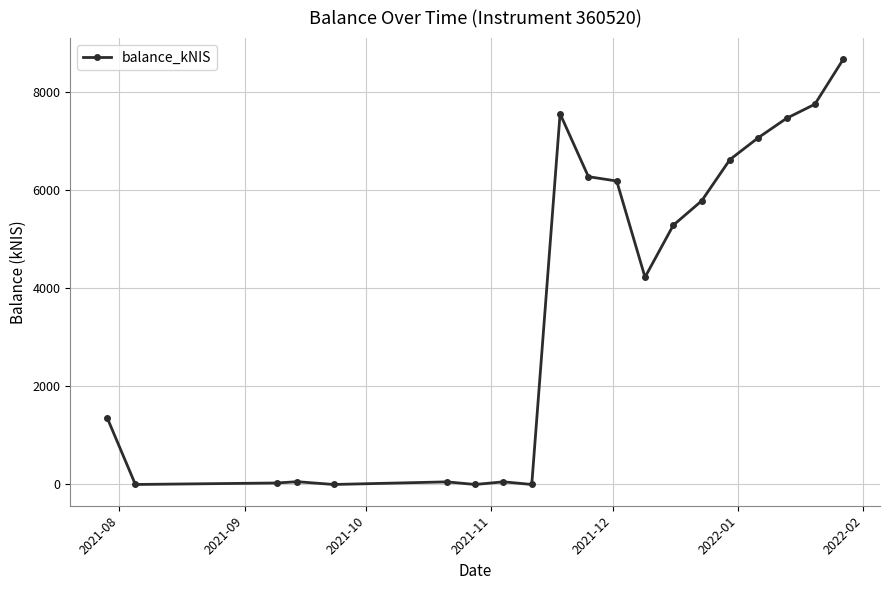

What is the greatest value displayed?

8660.3